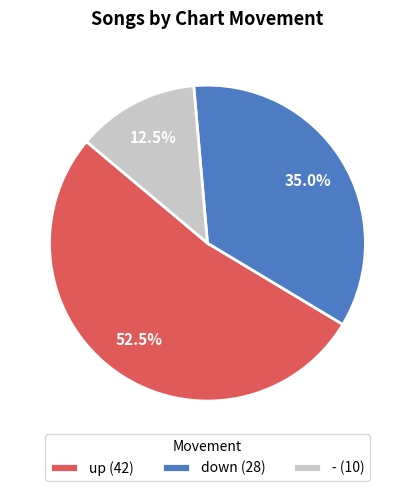

Do - and up together represent more than half of the pie?

Yes